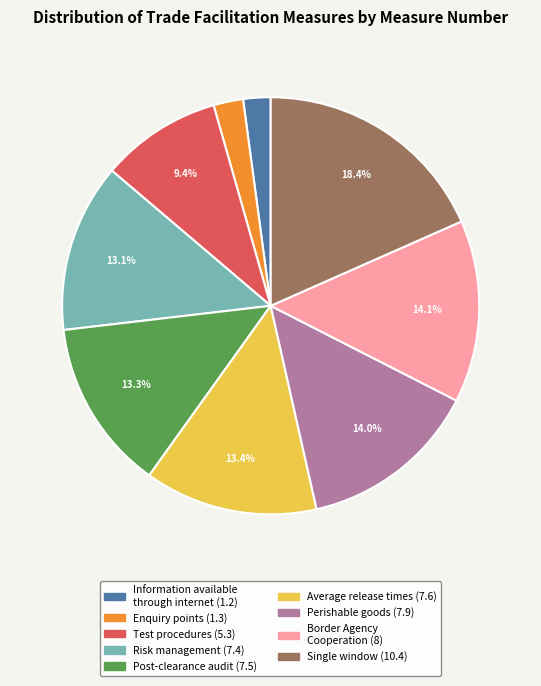

Is it true that Single window (10.4) is 18% of the pie?

True